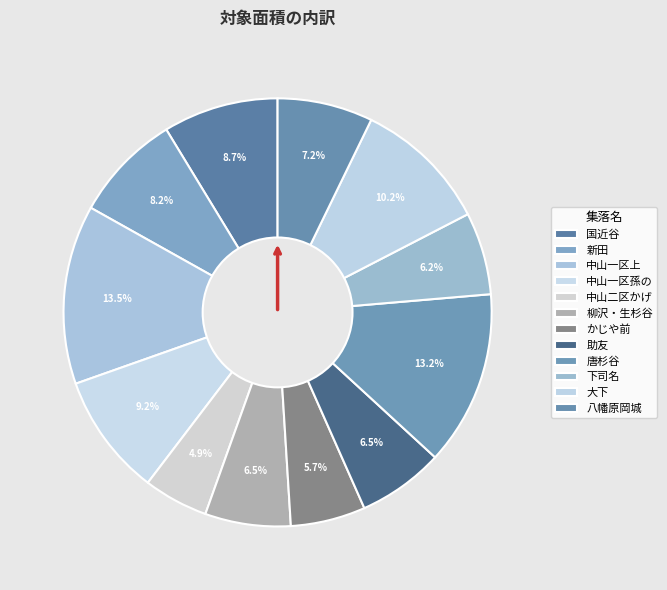

Count the number of slices in the pie.

12